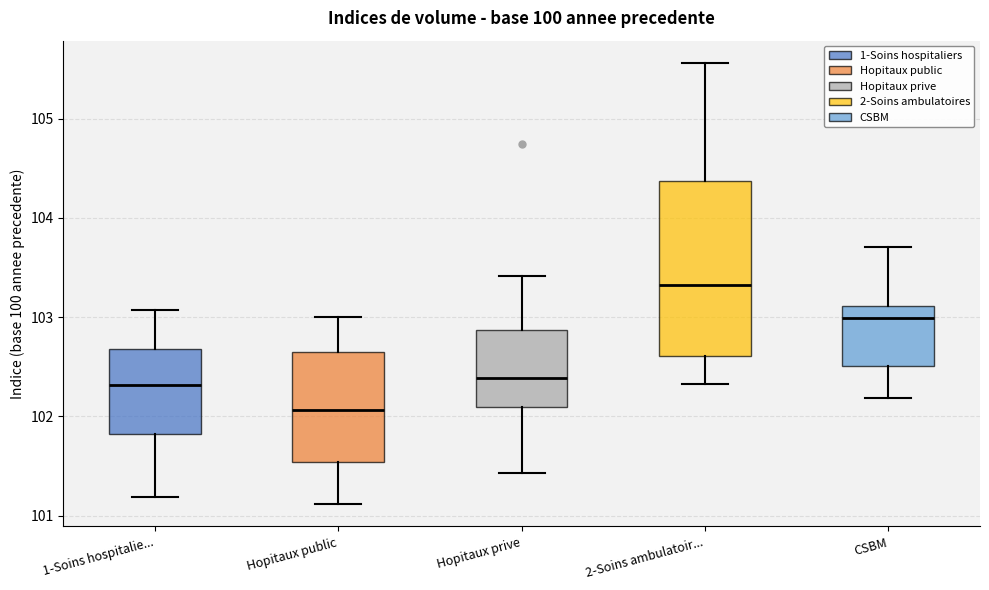

Which box has the highest median line?

2-Soins ambulatoir...